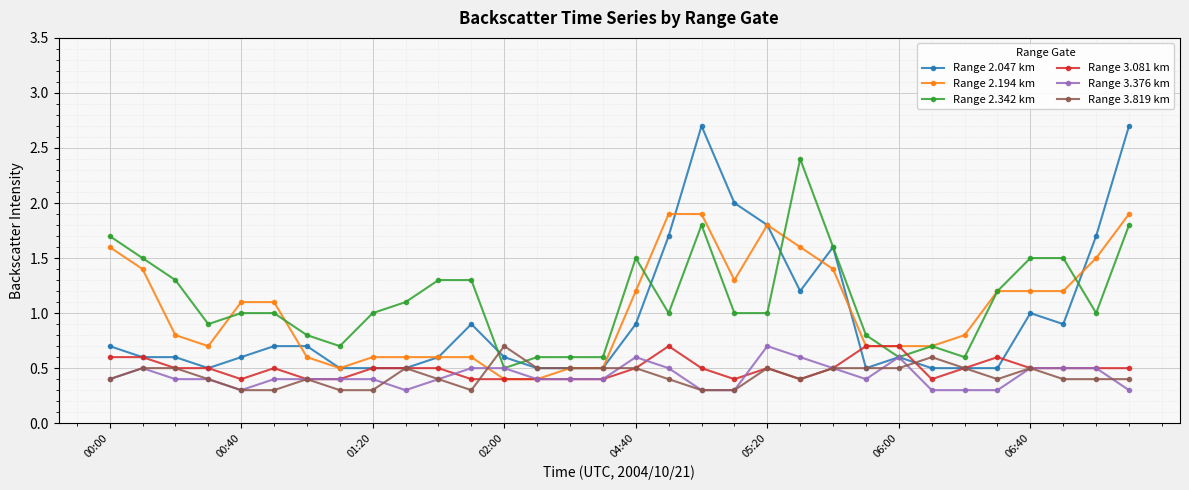

What is the value of the Range 2.342 km point at the 19th from the left?

1.8